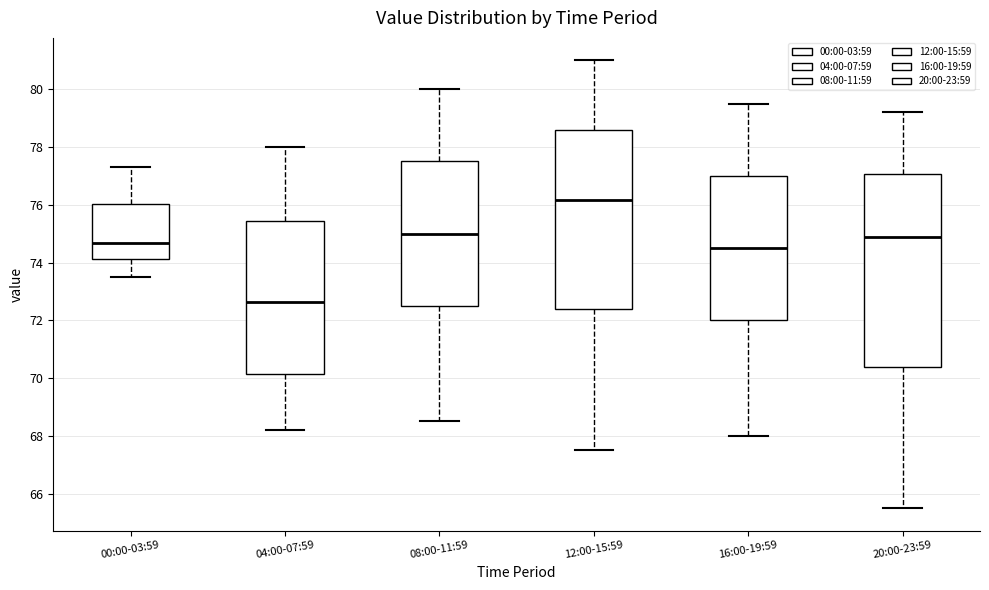

Comparing the boxes themselves (not the whiskers), which one is the tallest?

20:00-23:59